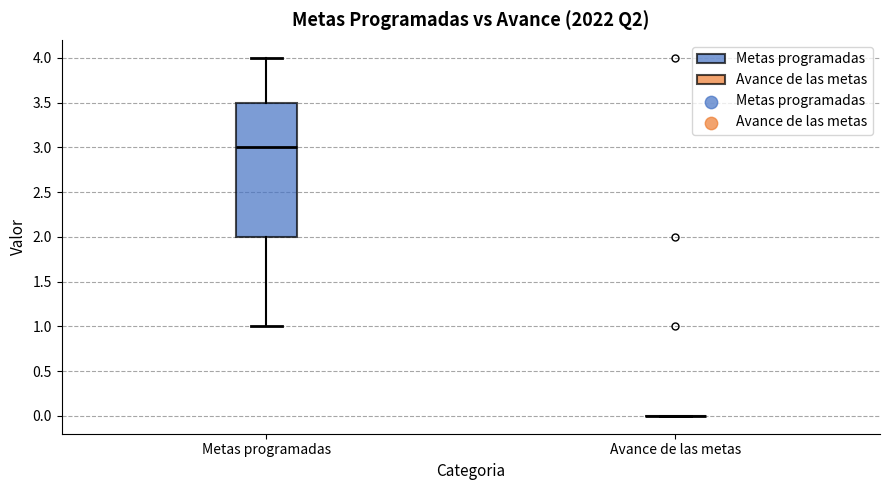

Reading left to right, read every box against the y-axis: the position of its median line, the range the box covers, and the ends of its whiskers. The values are not printed on the chart, so give them approximately, as read against the axis.

Metas programadas: median 3.0, box 2.0 to 3.5, whiskers 1.0 to 4.0
Avance de las metas: box collapsed to a line at 0.0, whiskers 0.0 to 0.0